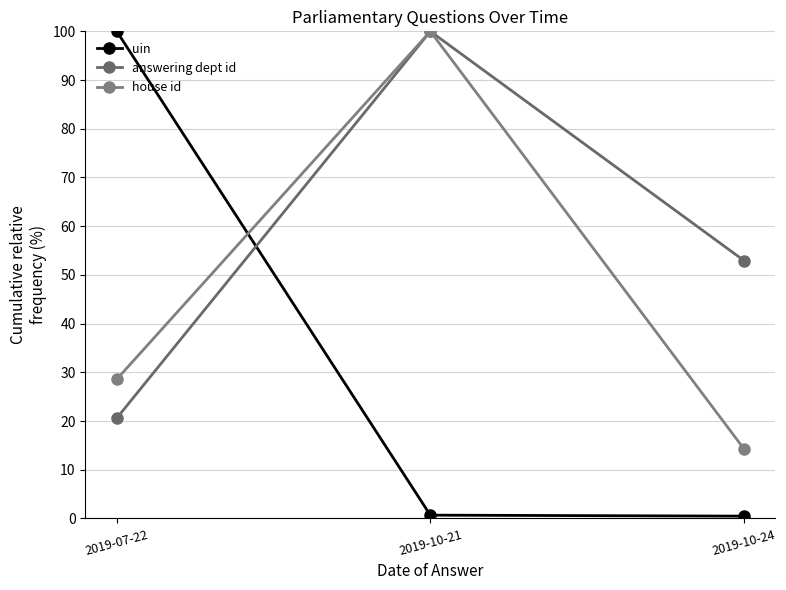

At which category is the sum across all series the highest?

2019-10-21